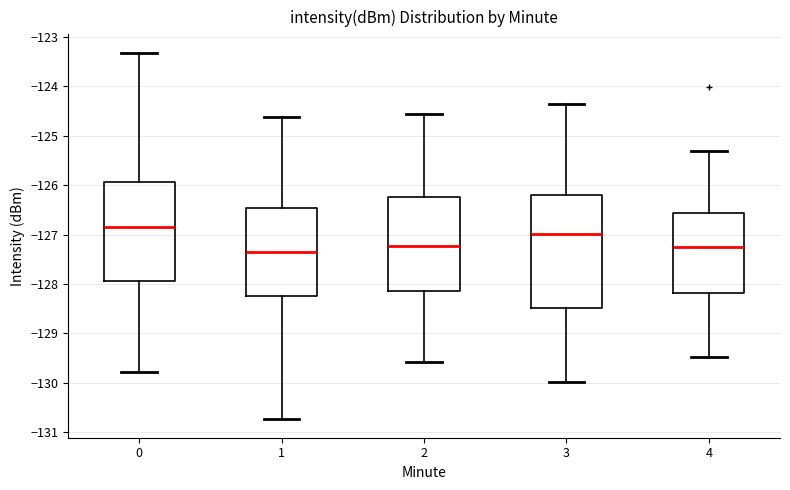

Reading left to right, transcribe this box plot: for each box, give where its median line is, the range the box spans, and where its two whiskers end, as read against the y-axis. The values are not printed on the chart, so give them approximately, as read against the axis.

0: median -126.9, box -127.9 to -125.9, whiskers -129.8 to -123.3
1: median -127.3, box -128.2 to -126.5, whiskers -130.7 to -124.6
2: median -127.2, box -128.2 to -126.2, whiskers -129.6 to -124.6
3: median -127.0, box -128.5 to -126.2, whiskers -130.0 to -124.4
4: median -127.3, box -128.2 to -126.6, whiskers -129.5 to -125.3